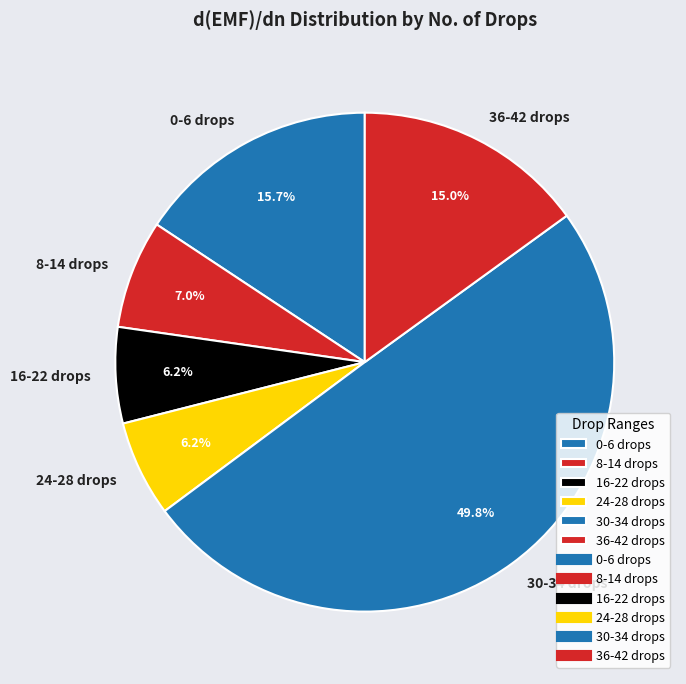

How much of the chart is everything except 36-42 drops?

85.0%